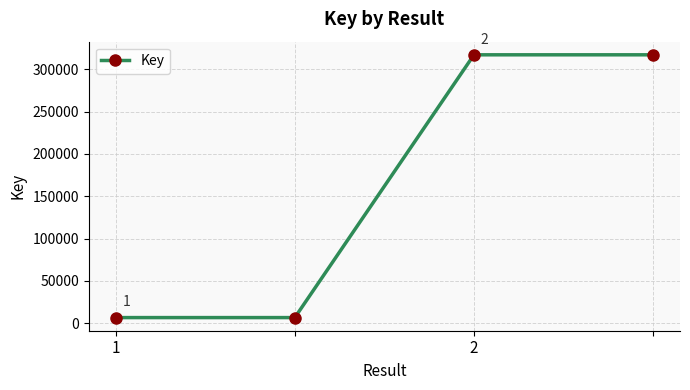

True or false: the data has more than 2 interior local peaks.

False